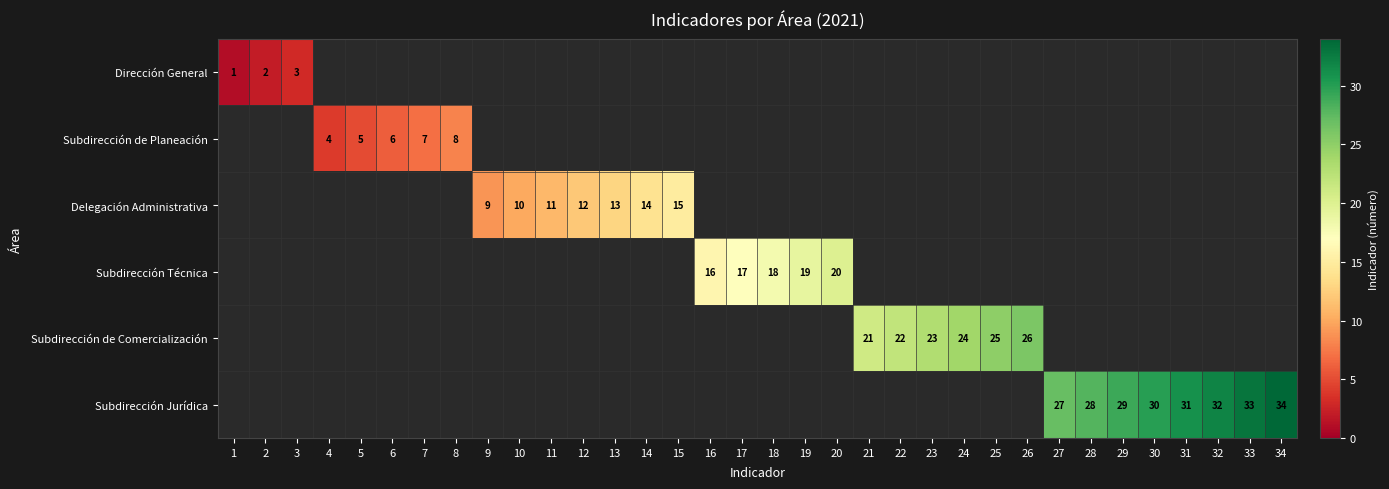

What is the minimum value shown in the chart?

1.0